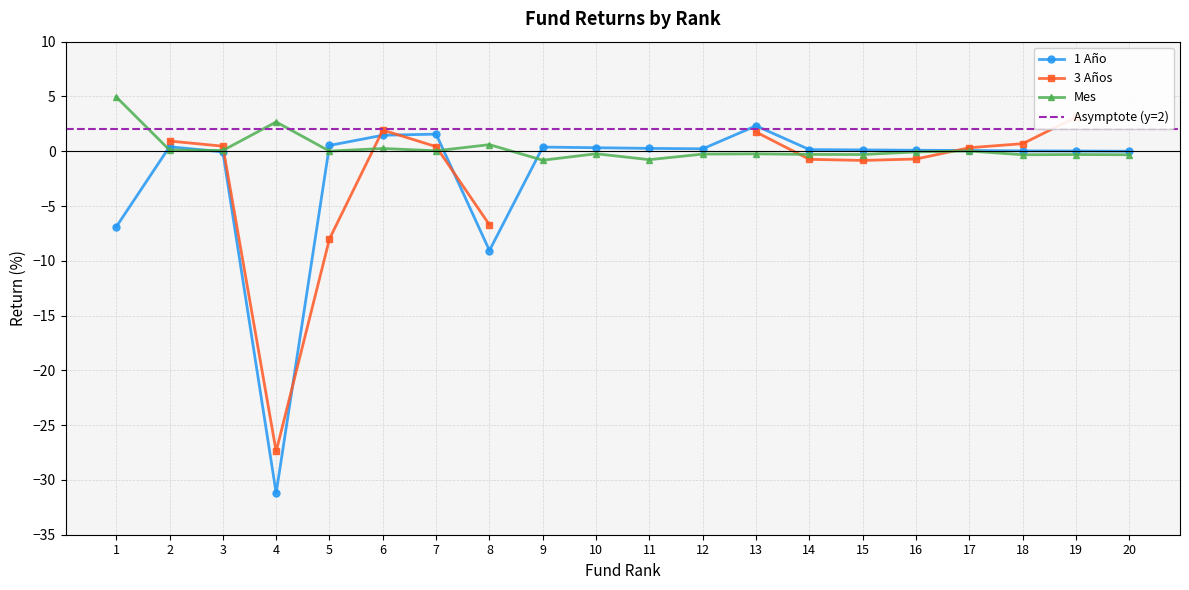

At which category is the sum across all series the highest?

13